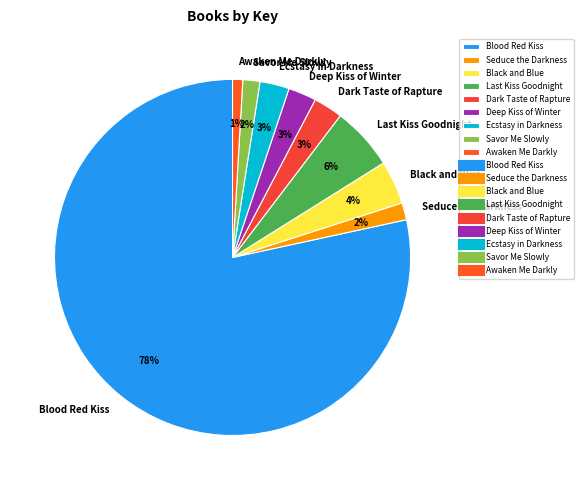

Is it true that Blood Red Kiss is 67% of the pie?

False